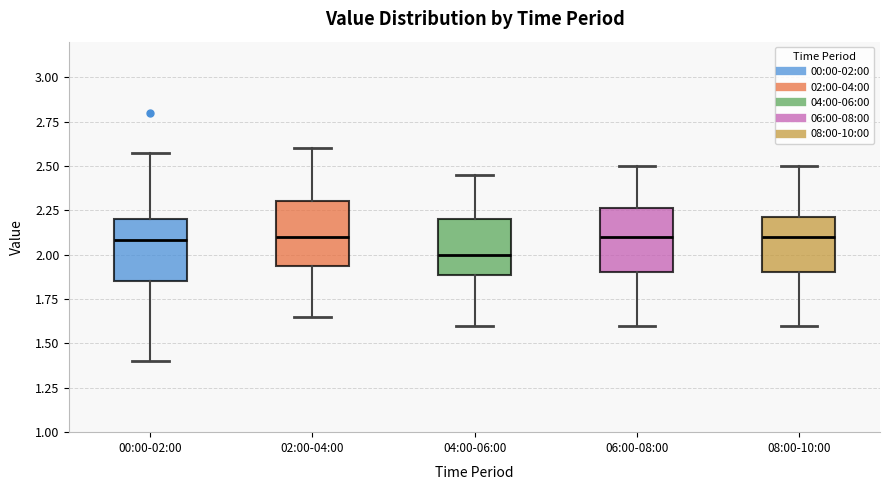

Reading left to right, read every box against the y-axis: the position of its median line, the range the box covers, and the ends of its whiskers. The values are not printed on the chart, so give them approximately, as read against the axis.

00:00-02:00: median 2.10, box 1.85 to 2.20, whiskers 1.40 to 2.55
02:00-04:00: median 2.10, box 1.95 to 2.30, whiskers 1.65 to 2.60
04:00-06:00: median 2.00, box 1.90 to 2.20, whiskers 1.60 to 2.45
06:00-08:00: median 2.10, box 1.90 to 2.25, whiskers 1.60 to 2.50
08:00-10:00: median 2.10, box 1.90 to 2.20, whiskers 1.60 to 2.50